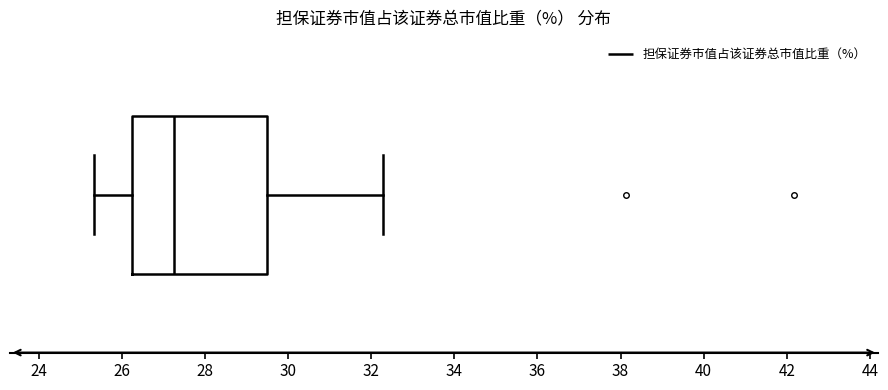

Transcribe this box plot: give where the median line is, the range the box spans, and where the two whiskers end, as read against the x-axis. The values are not printed on the chart, so give them approximately, as read against the axis.

median 27.2, box 26.2 to 29.4, whiskers 25.4 to 32.2